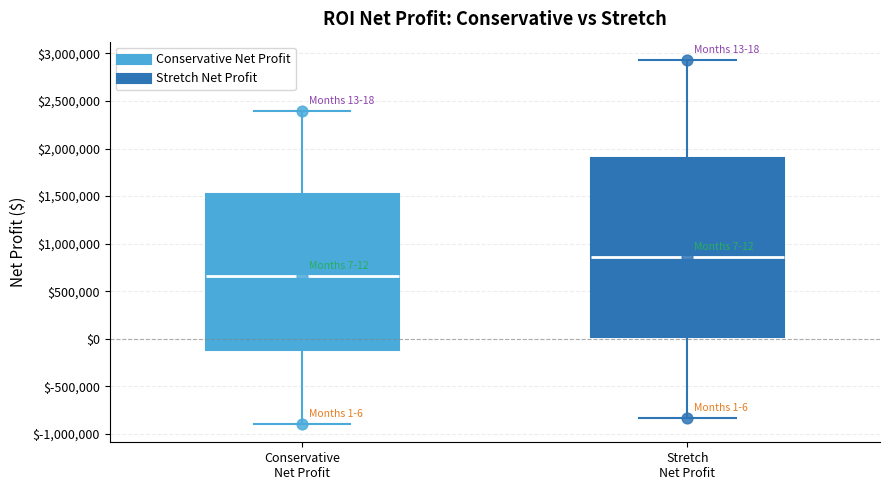

Which box has the highest median line?

Stretch Net Profit